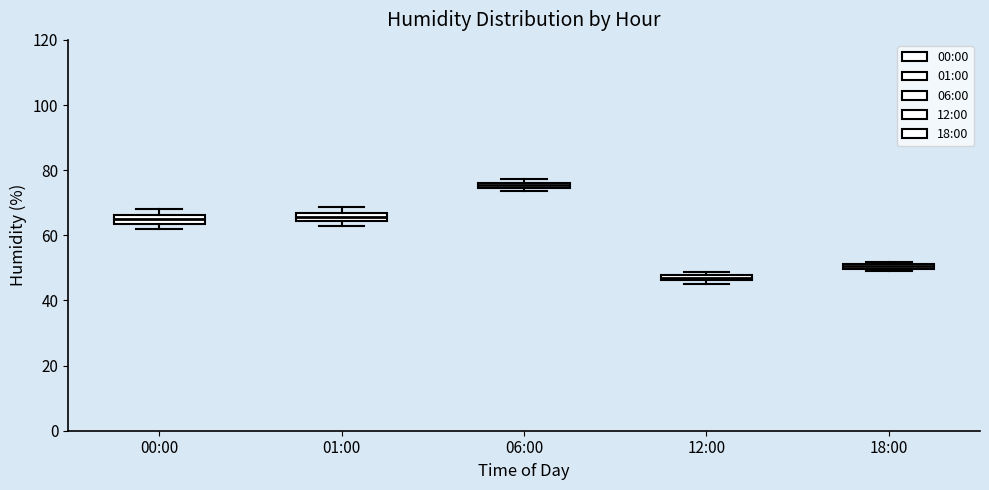

Where is the upper edge of the box for 00:00 on the y-axis? The values are not printed on the chart, so give them approximately, as read against the axis.

66